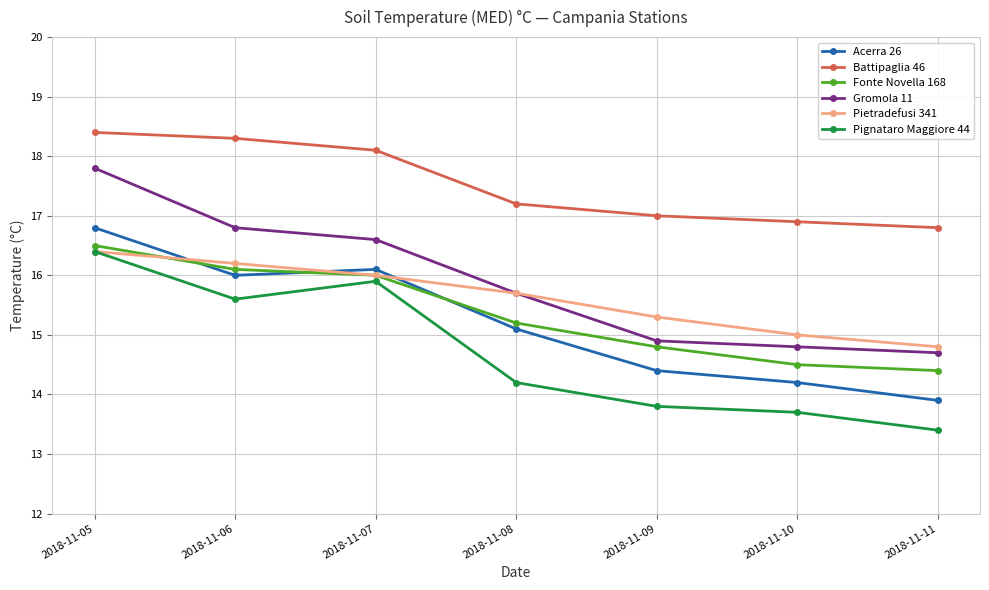

True or false: Pignataro Maggiore 44 has a value of 15.9 at 2018-11-07.

True